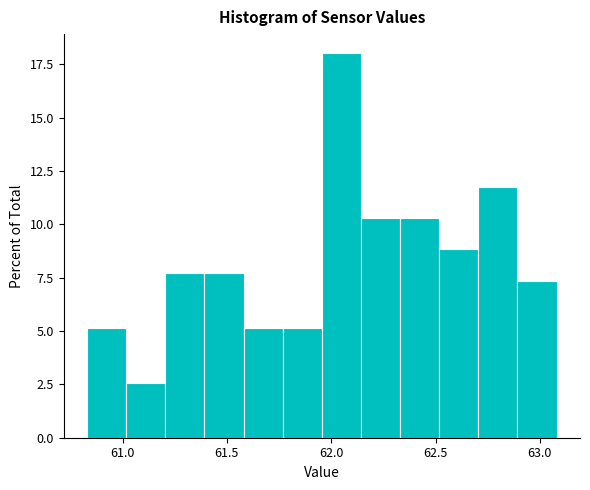

Around what value on the x-axis is the tallest bar? Give the approximate position of its centre, as read against the axis.

62.05